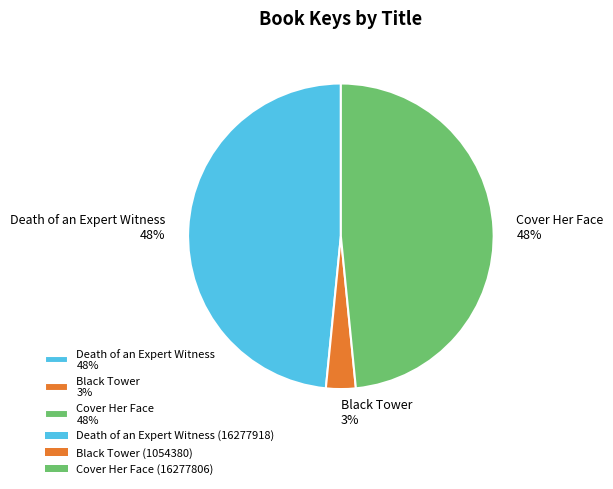

The Black Tower slice represents 3% of the pie. True or false?

True